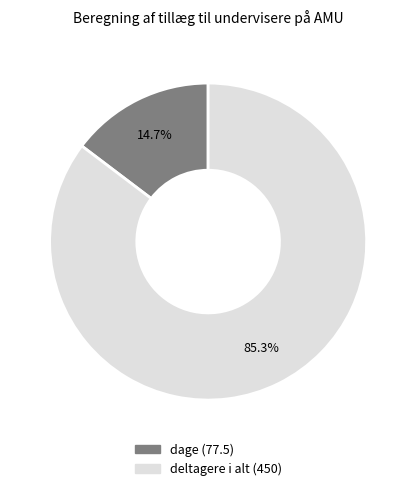

Rank the categories by value from highest to lowest.

deltagere i alt (450), dage (77.5)